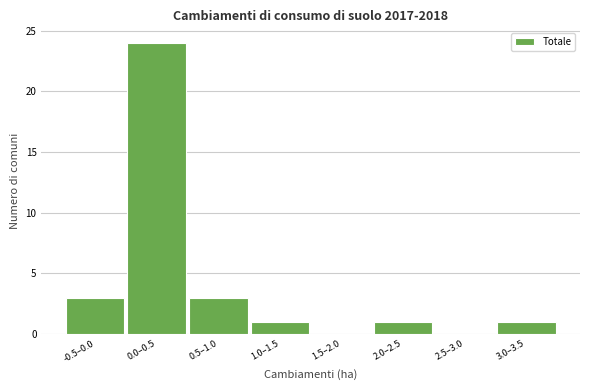

Reading left to right, transcribe all the data shown in this chart.

-0.5–0.0=3	0.0–0.5=24	0.5–1.0=3	1.0–1.5=1	1.5–2.0=0	2.0–2.5=1	2.5–3.0=0	3.0–3.5=1